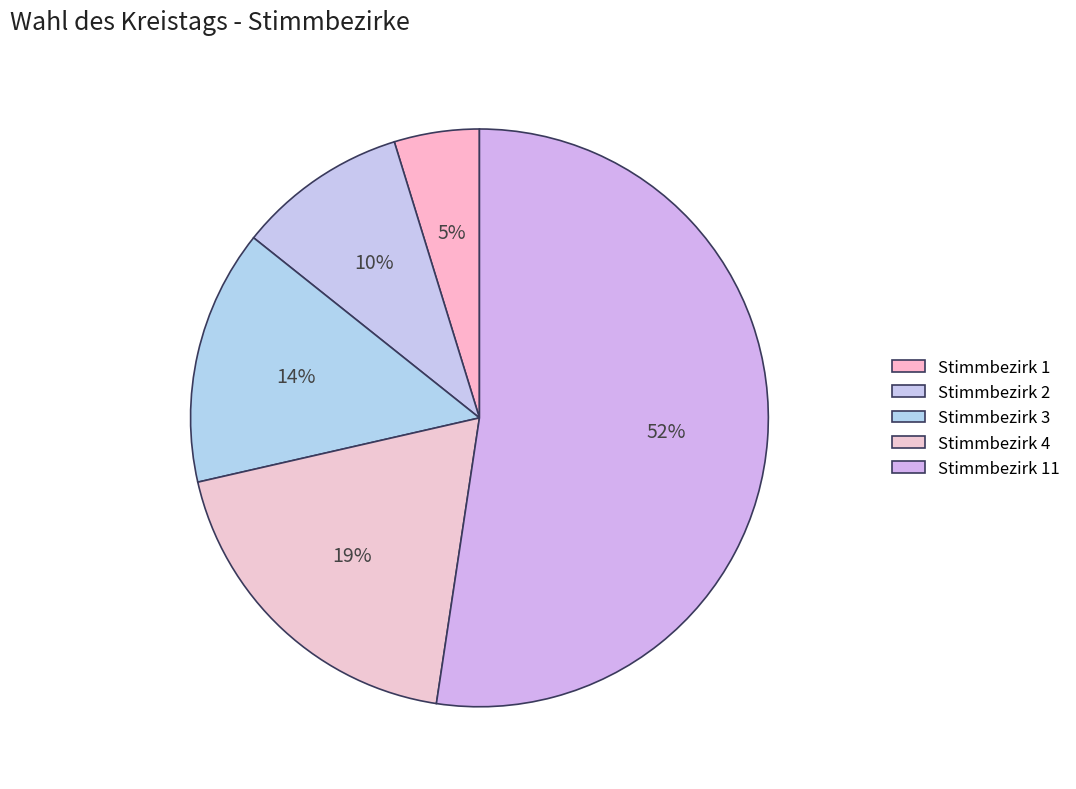

Is there a majority slice in this chart?

Yes